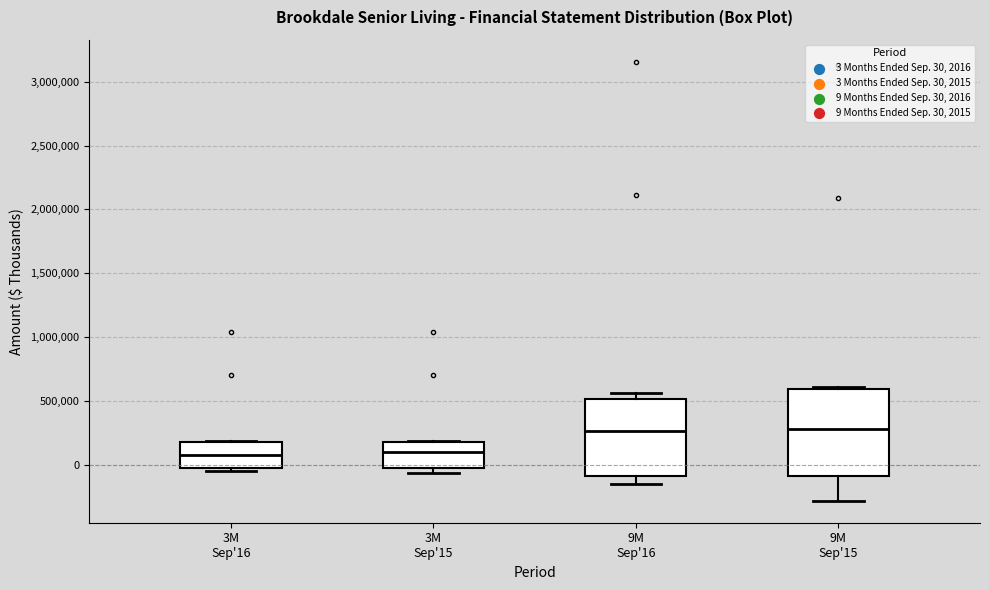

Which box is the tallest, from its lower edge to its upper edge?

9M Sep'15